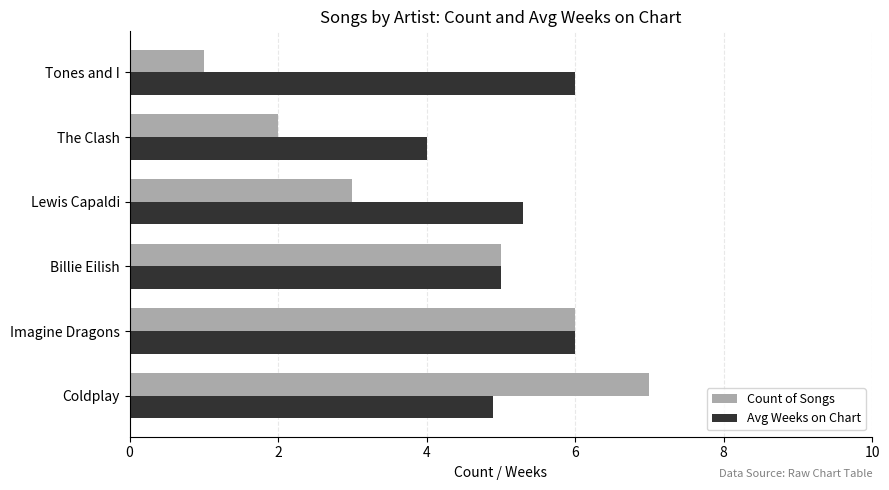

What is the difference between the maximum and minimum values in the Avg Weeks on Chart series?

2.0